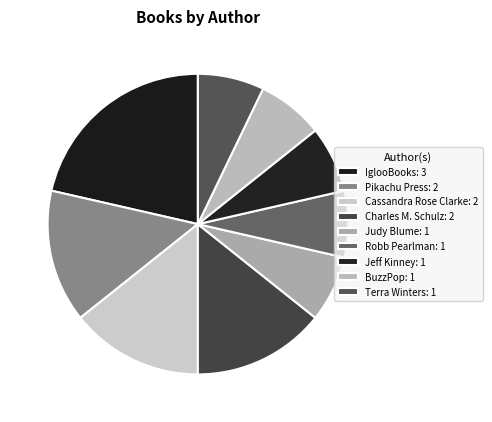

Between Cassandra Rose Clarke and Jeff Kinney, which is larger?

Cassandra Rose Clarke